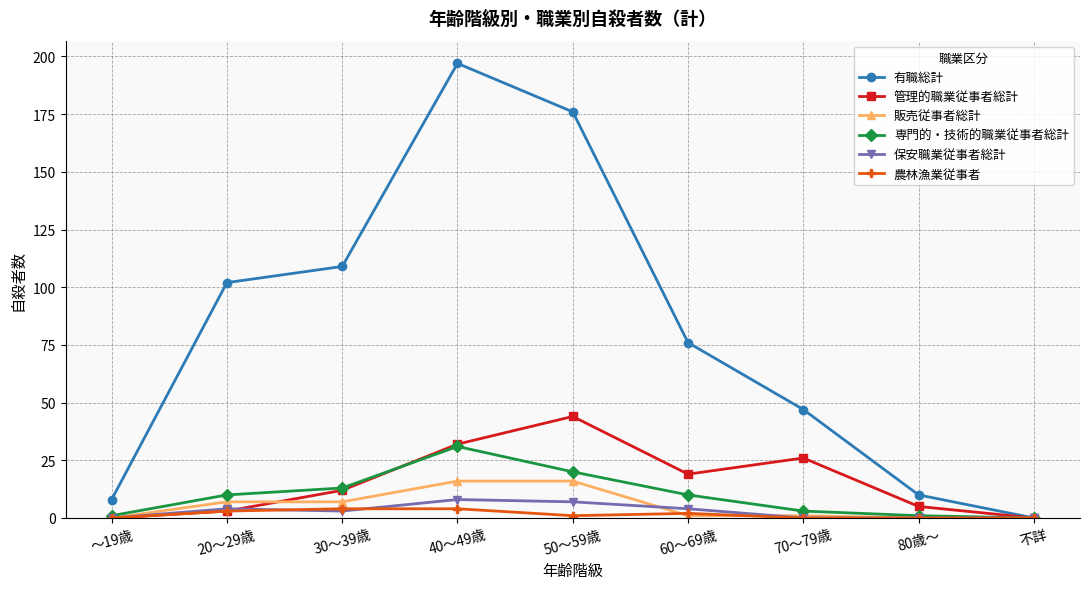

What is the label of the 2nd point from the right?

80歳～